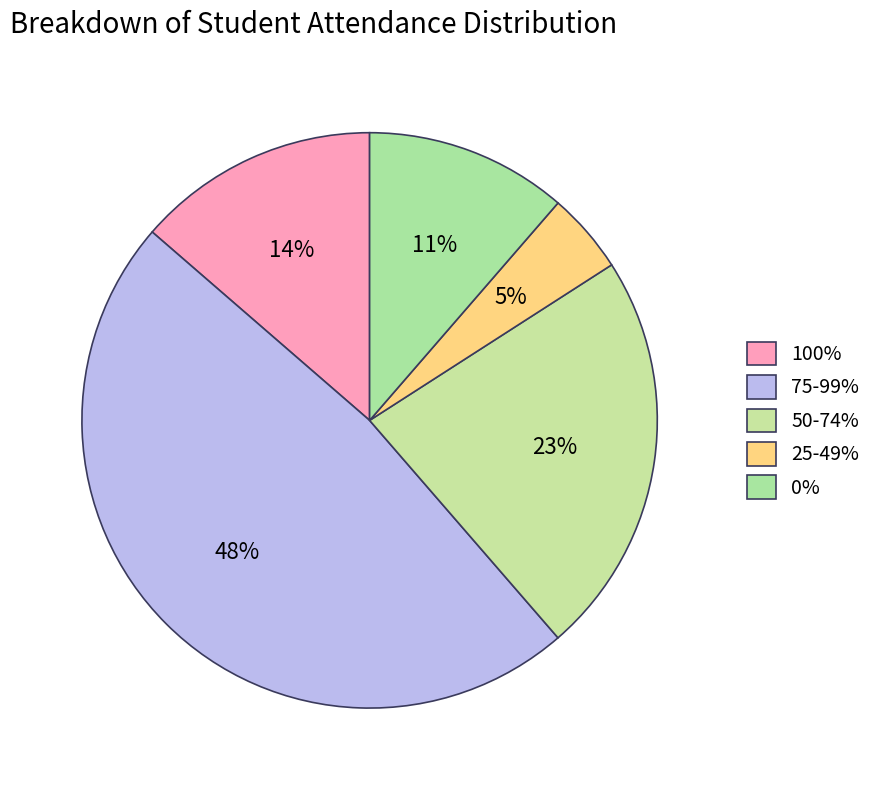

Which slice is the smallest?

25-49%